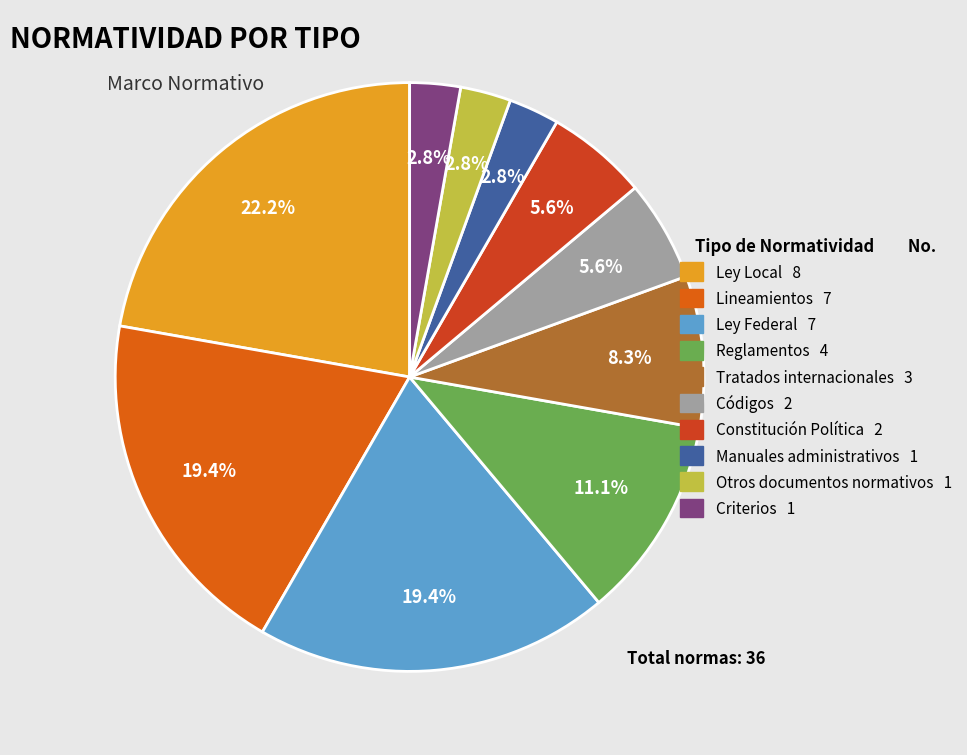

Is the sum of Ley Federal and Tratados internacionales greater than half?

No